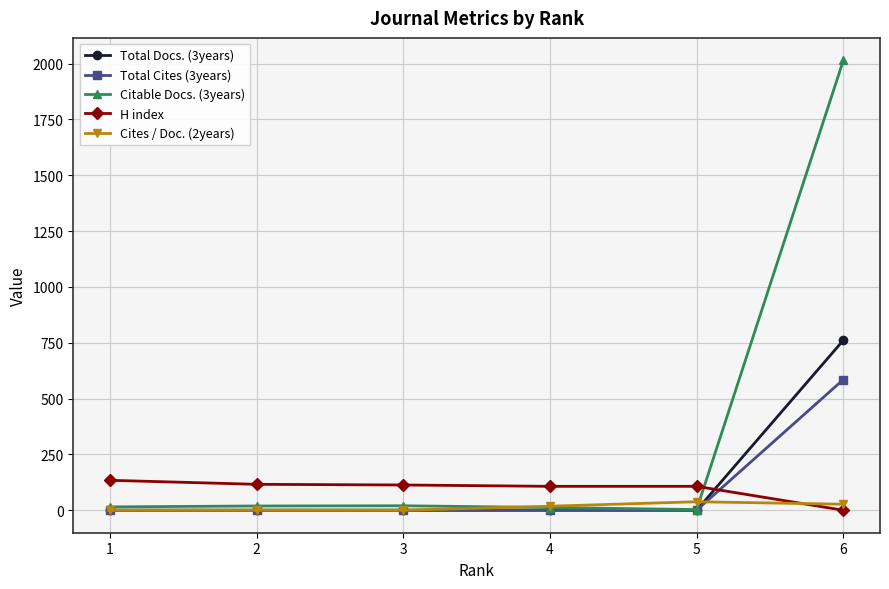

Is the value of Total Cites (3years) at 3 greater than the value of Citable Docs. (3years) at 2?

No